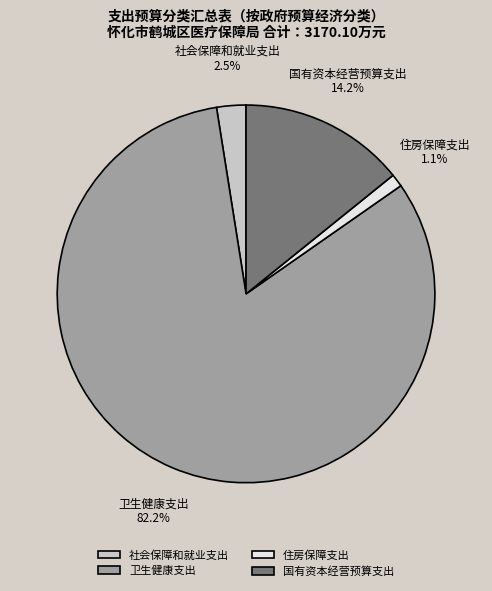

Which has a higher value, 卫生健康支出 or 住房保障支出?

卫生健康支出